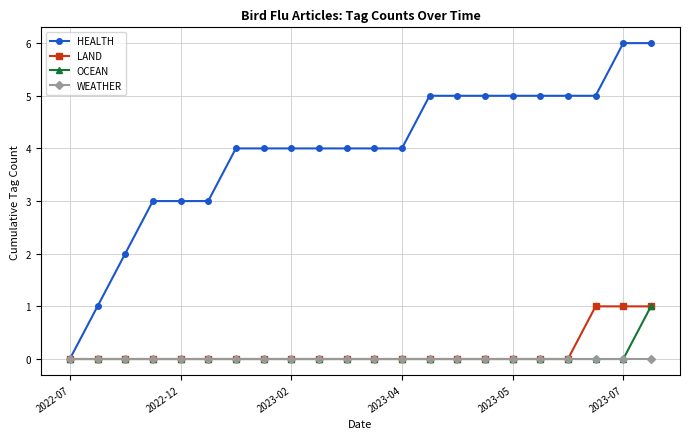

Does the chart have visible grid lines?

Yes